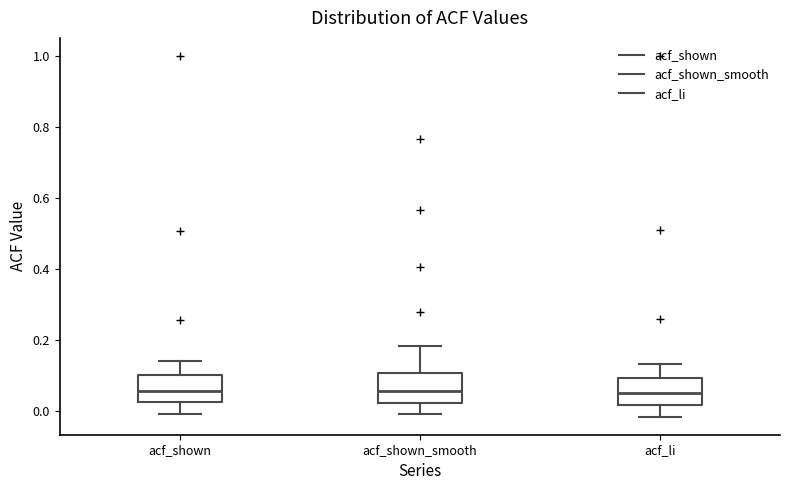

Where does the upper whisker of the box for acf_li end on the y-axis? The values are not printed on the chart, so give them approximately, as read against the axis.

0.14